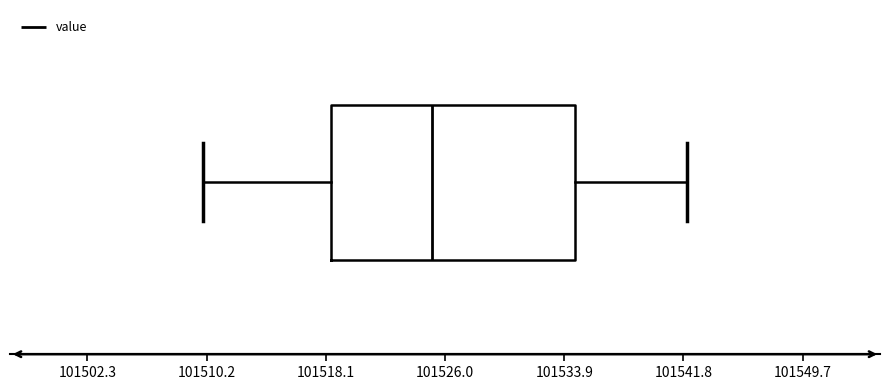

Transcribe this box plot: give where the median line is, the range the box spans, and where the two whiskers end, as read against the x-axis. The values are not printed on the chart, so give them approximately, as read against the axis.

median 101525, box 101518 to 101535, whiskers 101510 to 101542